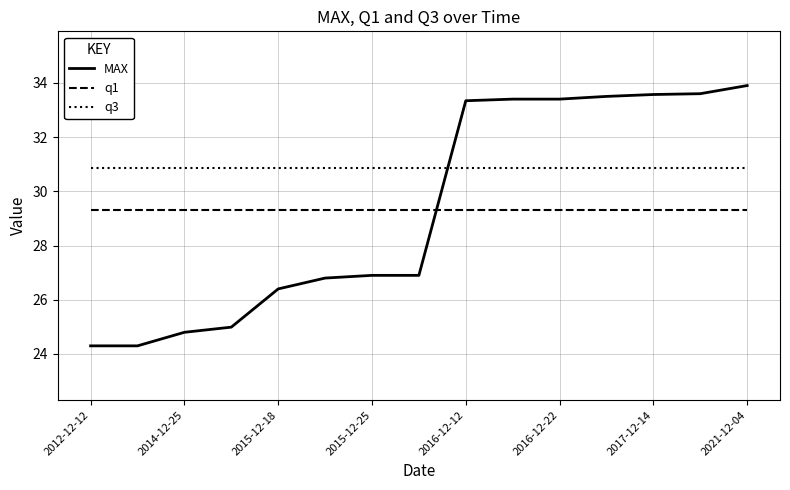

What is the maximum value shown in the chart?

33.9